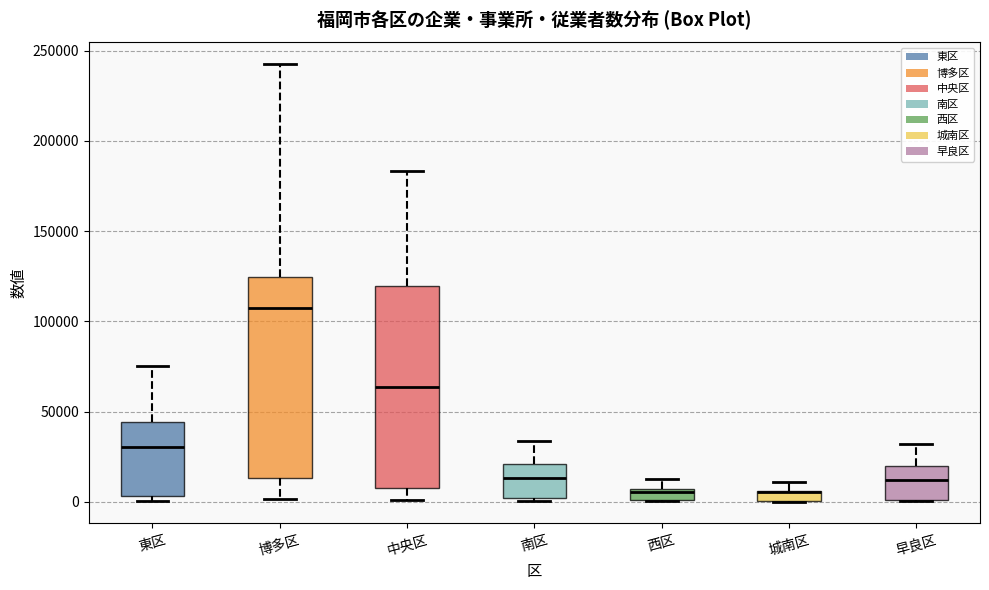

Where does the median line of the box for 早良区 sit on the y-axis? The values are not printed on the chart, so give them approximately, as read against the axis.

10000